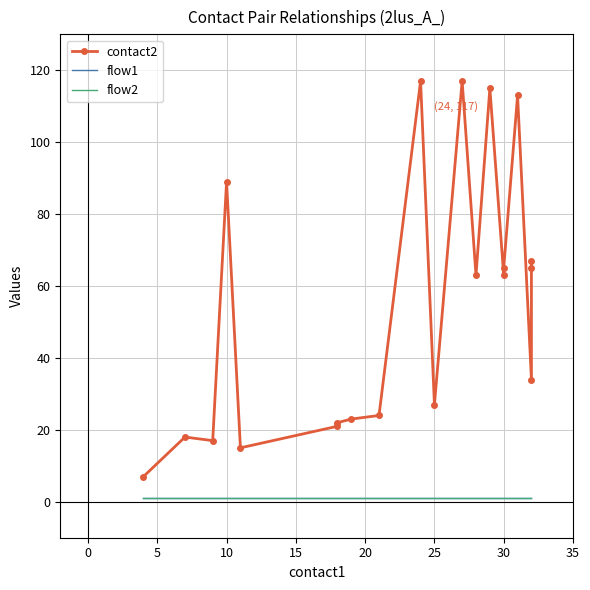

Is the value of flow2 at 14 greater than the value of flow1 at 17?

No